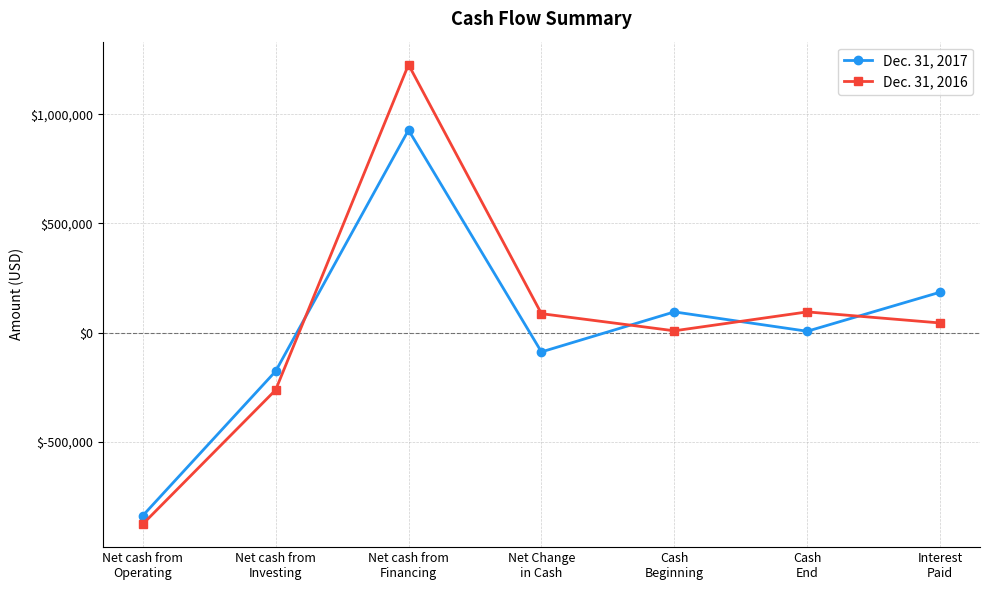

How many categories are shown in the chart?

7